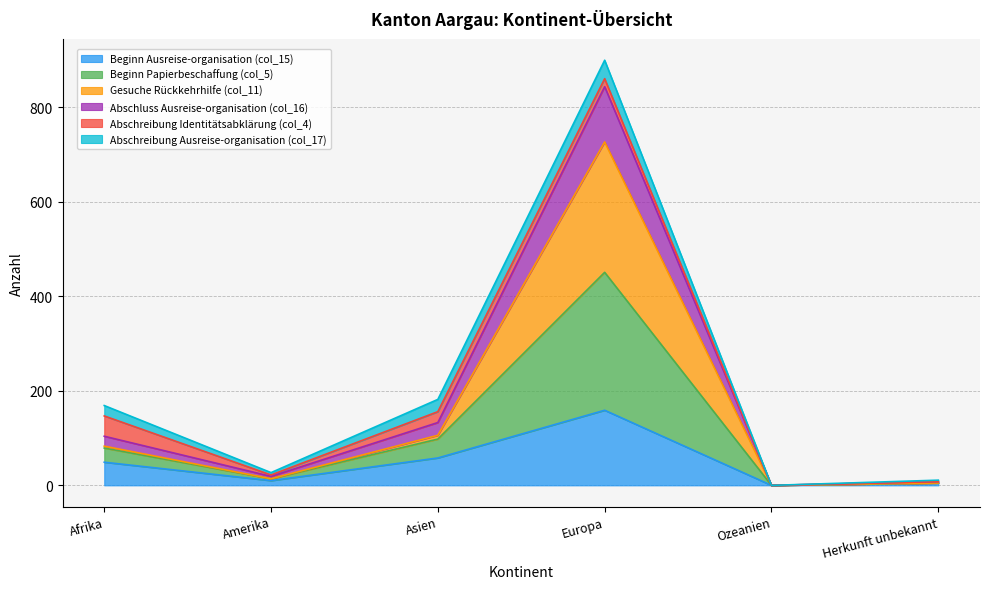

At which label does Beginn Ausreise-organisation (col_15) reach its peak?

Europa